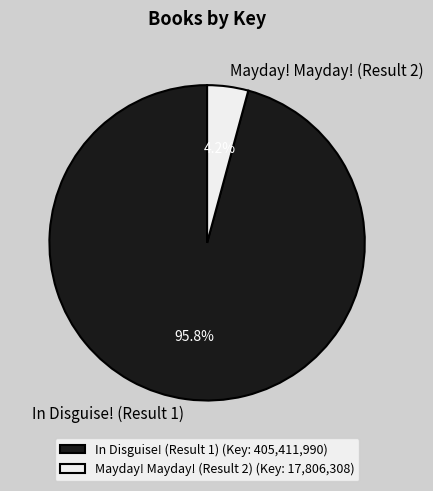

Is there any slice that represents more than half of the pie?

Yes